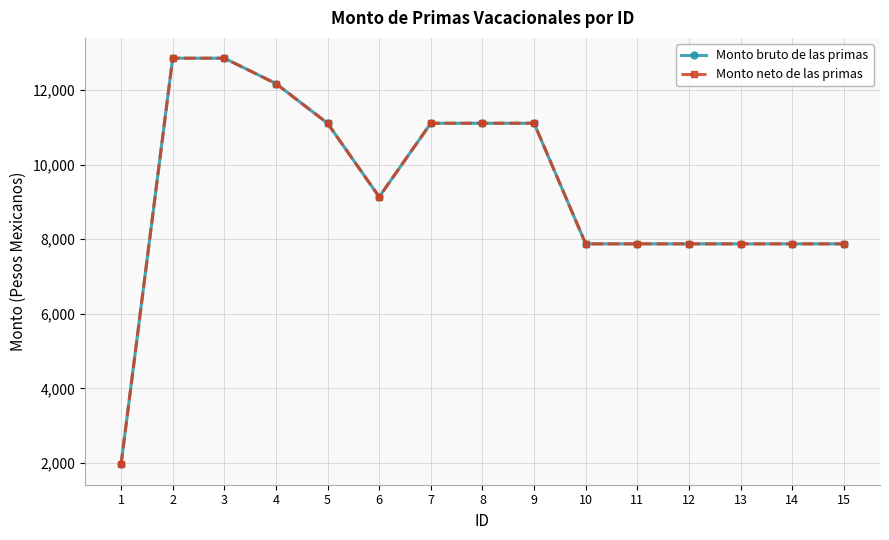

True or false: Monto neto de las primas and Monto bruto de las primas intersect in this chart.

False